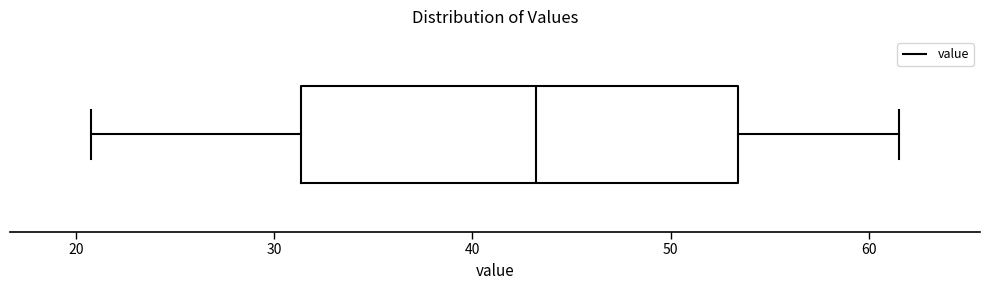

Where is the left edge of the box on the x-axis? The values are not printed on the chart, so give them approximately, as read against the axis.

31